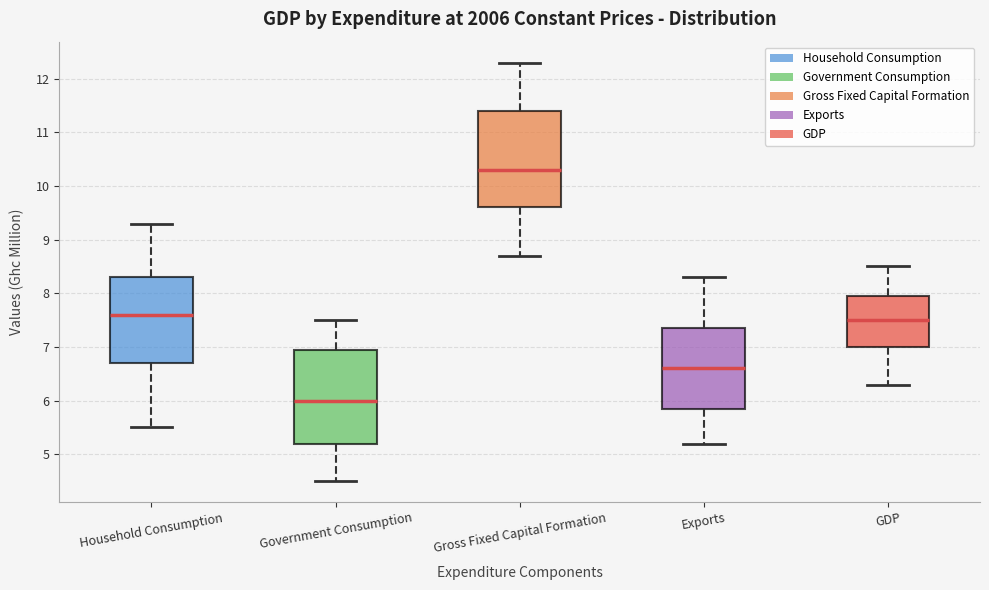

Reading left to right, read every box against the y-axis: the position of its median line, the range the box covers, and the ends of its whiskers. The values are not printed on the chart, so give them approximately, as read against the axis.

Household Consumption: median 7.6, box 6.7 to 8.3, whiskers 5.5 to 9.3
Government Consumption: median 6.0, box 5.2 to 7.0, whiskers 4.5 to 7.5
Gross Fixed Capital Formation: median 10.3, box 9.6 to 11.4, whiskers 8.7 to 12.3
Exports: median 6.6, box 5.9 to 7.4, whiskers 5.2 to 8.3
GDP: median 7.5, box 7.0 to 8.0, whiskers 6.3 to 8.5